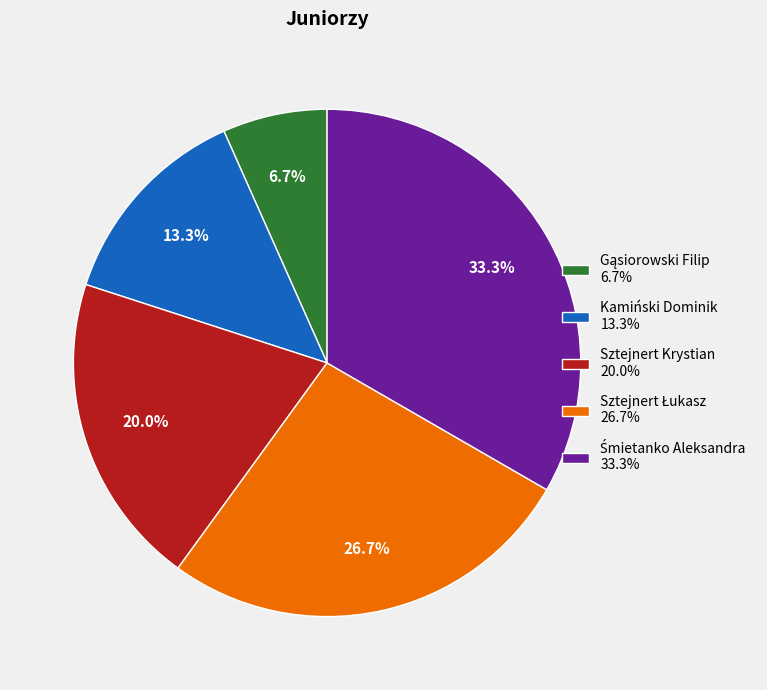

What percentage do Sztejnert Krystian 20.0% and Kamiński Dominik 13.3% together represent?

33.3%